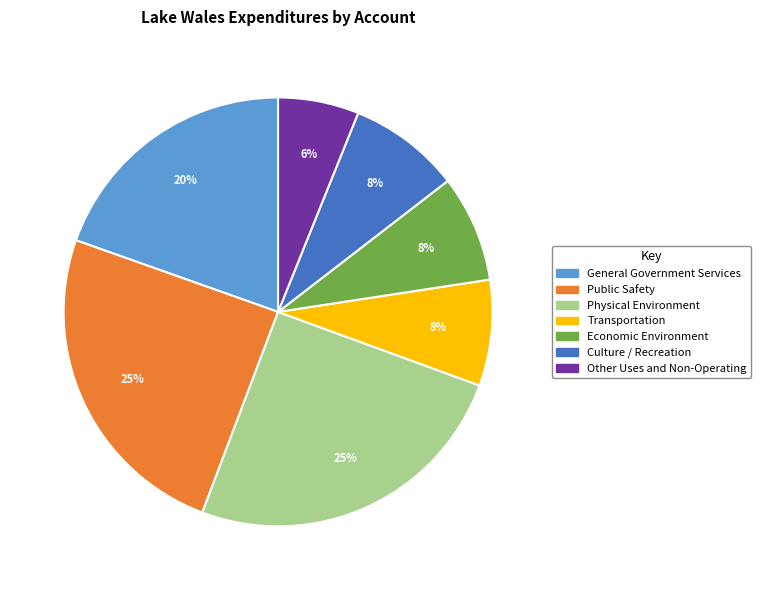

Count the number of slices in the pie.

7